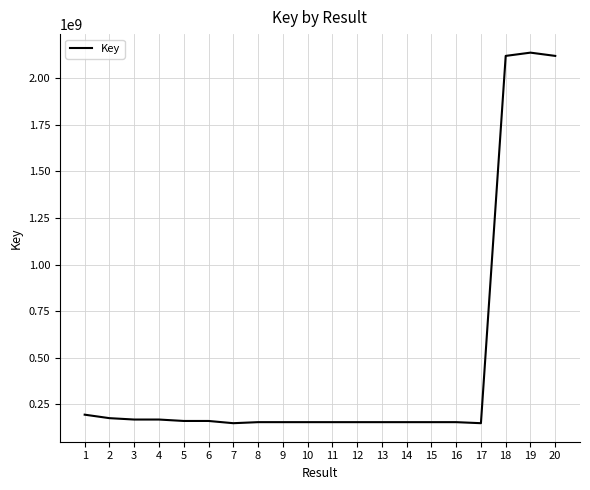

What is the smallest value displayed?

148032378